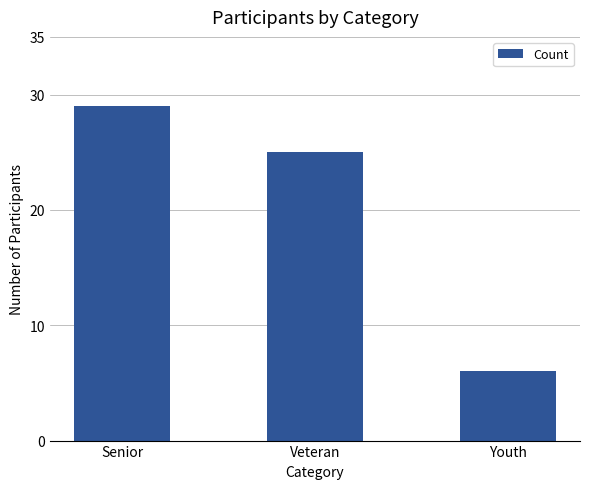

What is the value of the 1st bar from the left?

29